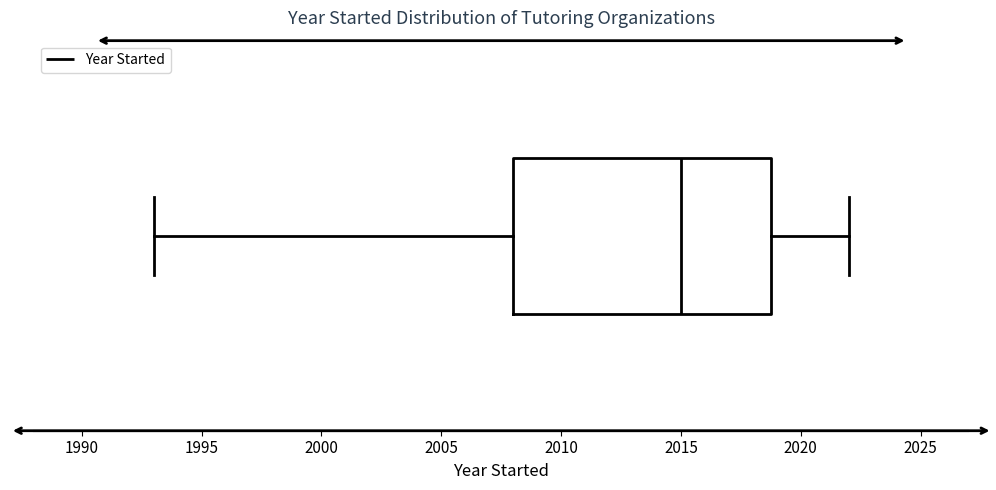

Where does the right whisker of the box end on the x-axis? The values are not printed on the chart, so give them approximately, as read against the axis.

2022